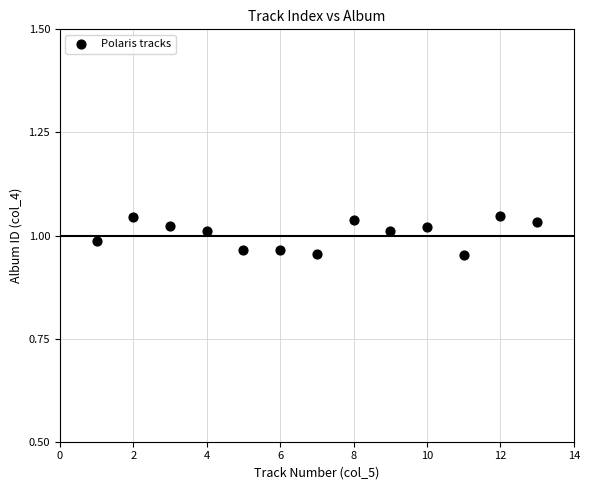

What is the range of X values (max minus min)?

12.0